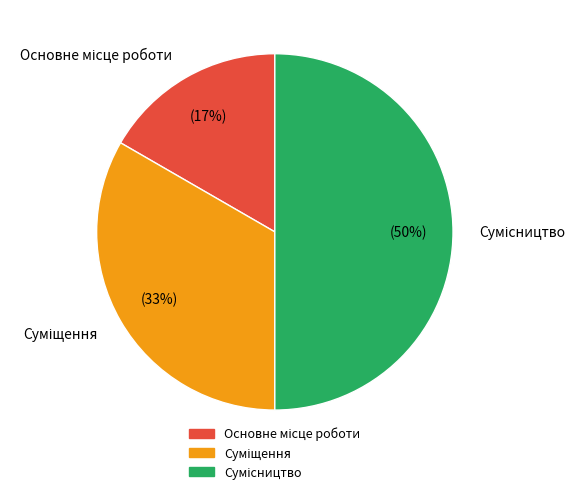

To the nearest percent, what is the difference between the largest and smallest slice percentages?

33%